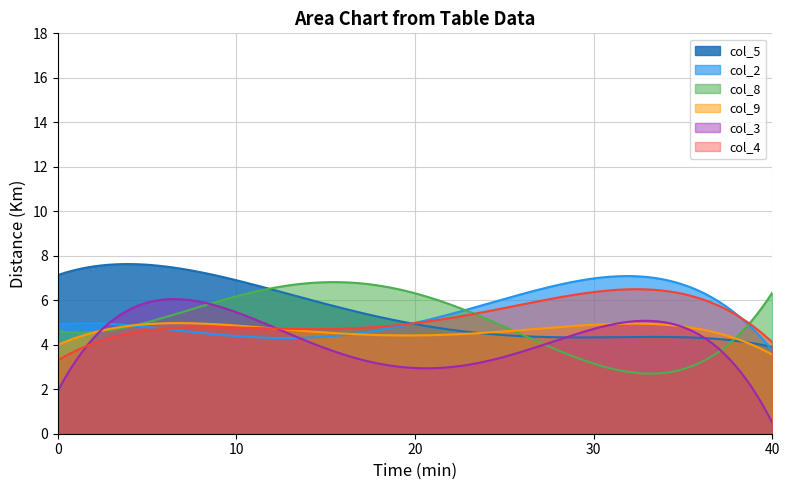

What is the minimum value shown in the chart?

0.5